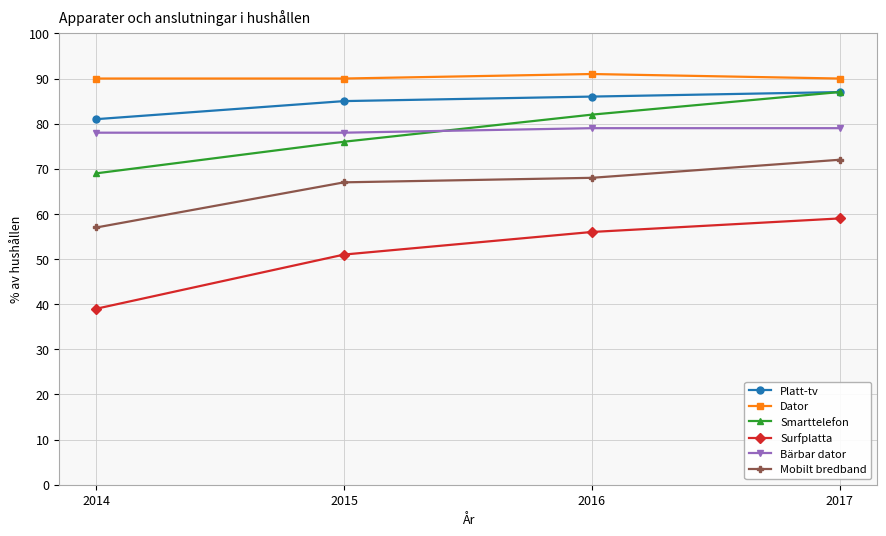

The value of Surfplatta at 2014 is 39. True or false?

True